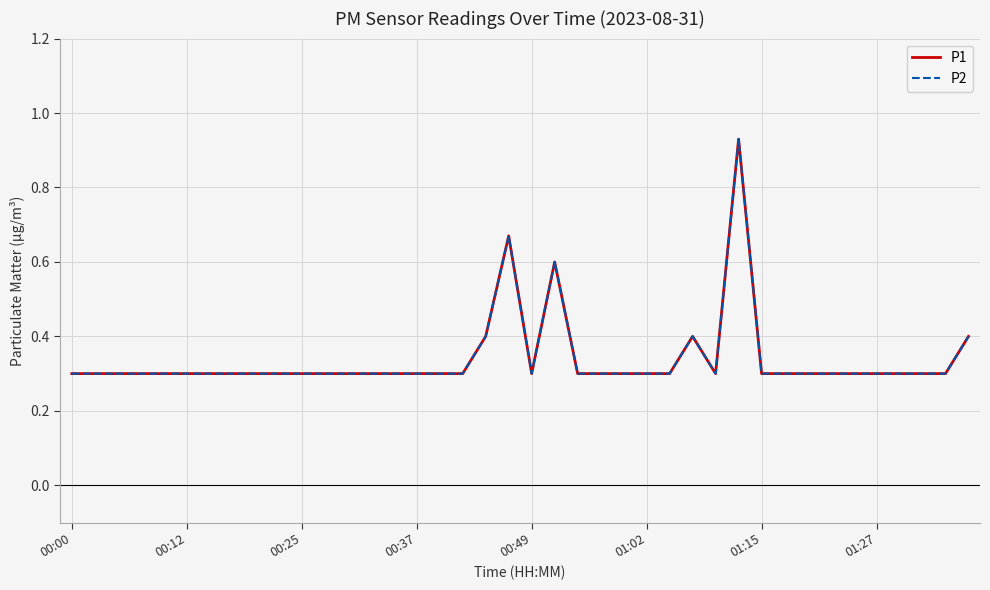

What is the sum of all P2 values?

13.6